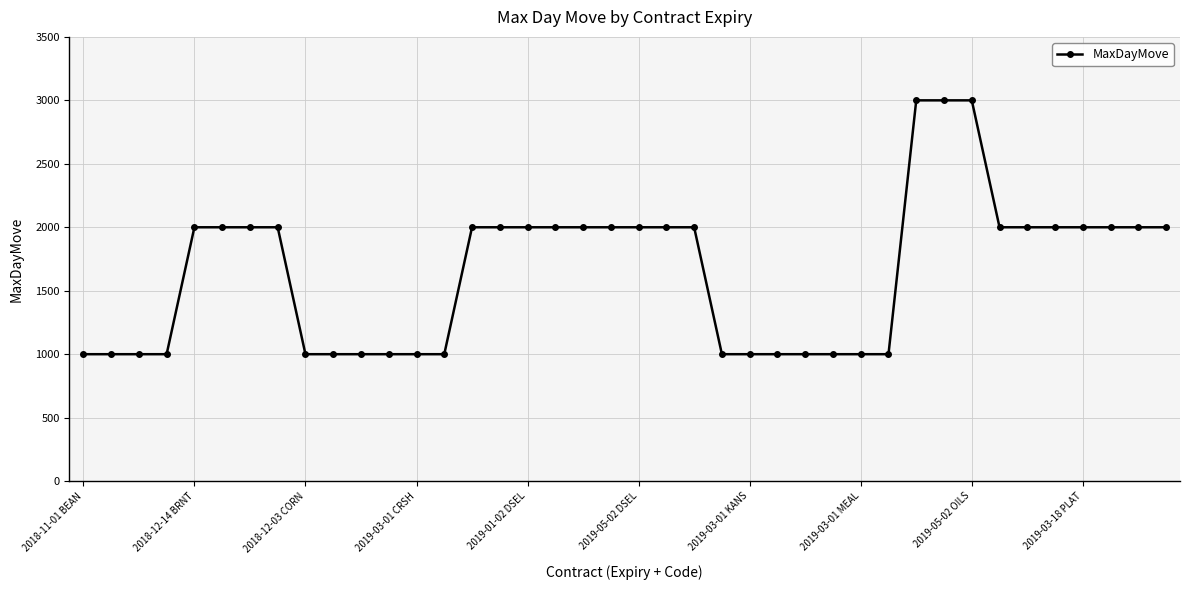

What is the smallest value displayed?

1000